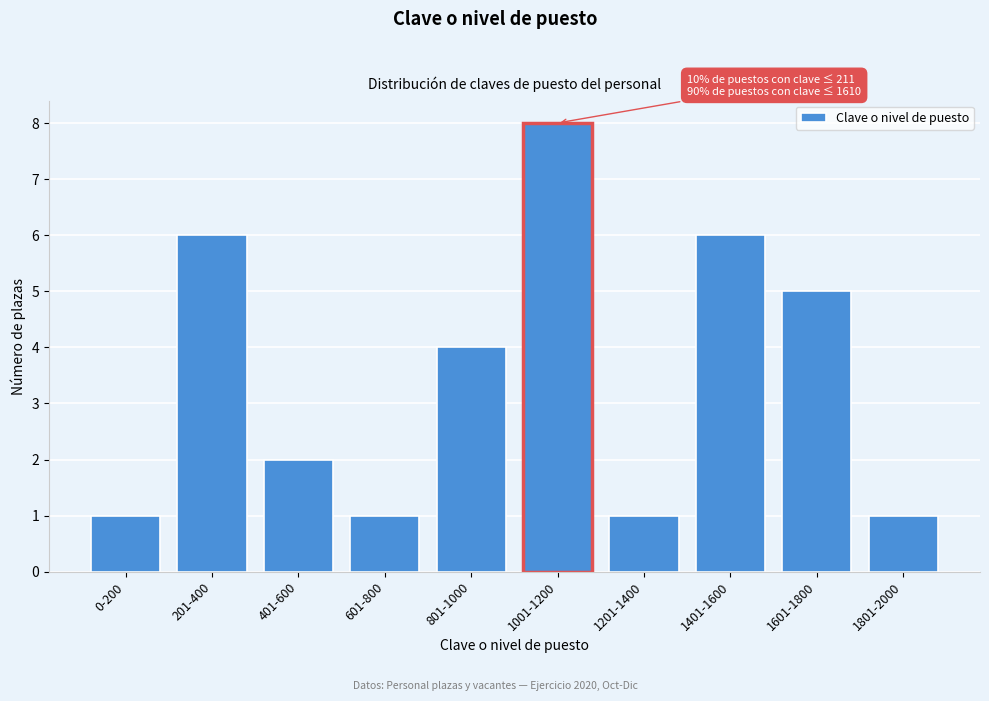

Reading right to left, list all the values displayed in this chart.

1801-2000=1	1601-1800=5	1401-1600=6	1201-1400=1	1001-1200=8	801-1000=4	601-800=1	401-600=2	201-400=6	0-200=1